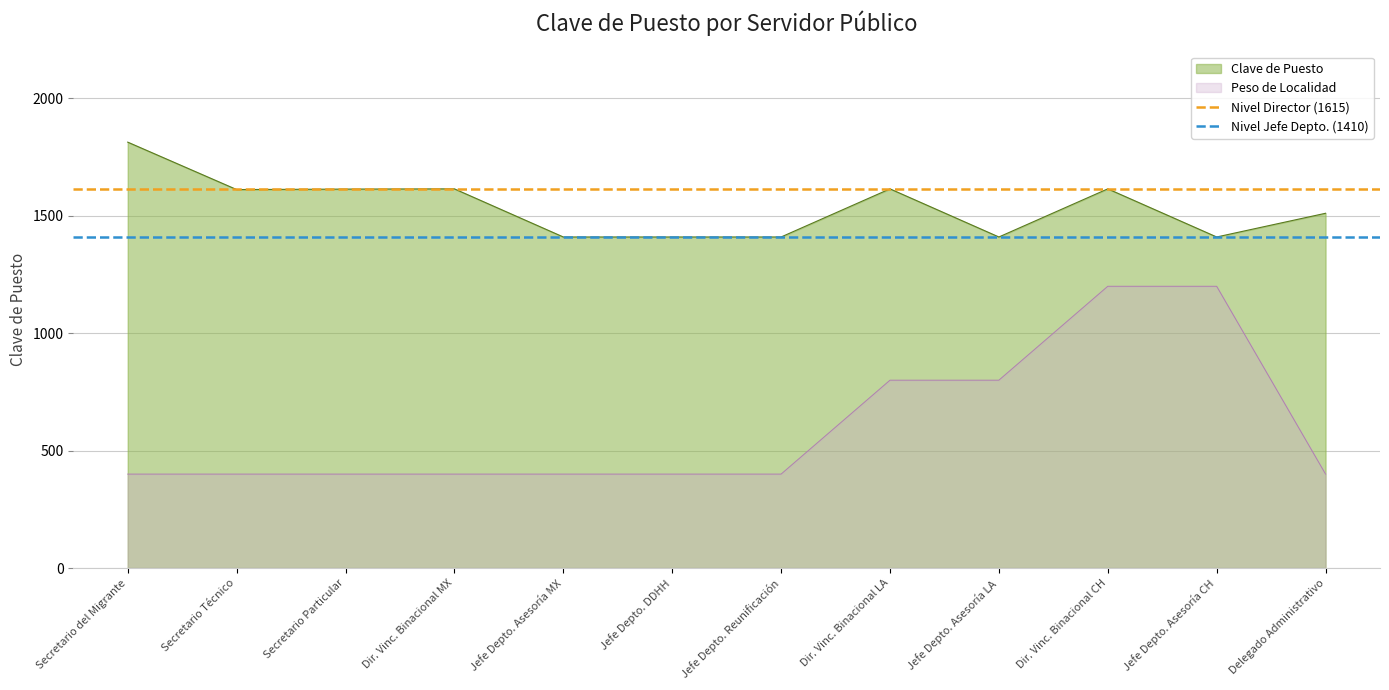

Is the value of Peso de Localidad at Dir. Vinc. Binacional CH greater than the value of Clave de Puesto at Secretario Particular?

No